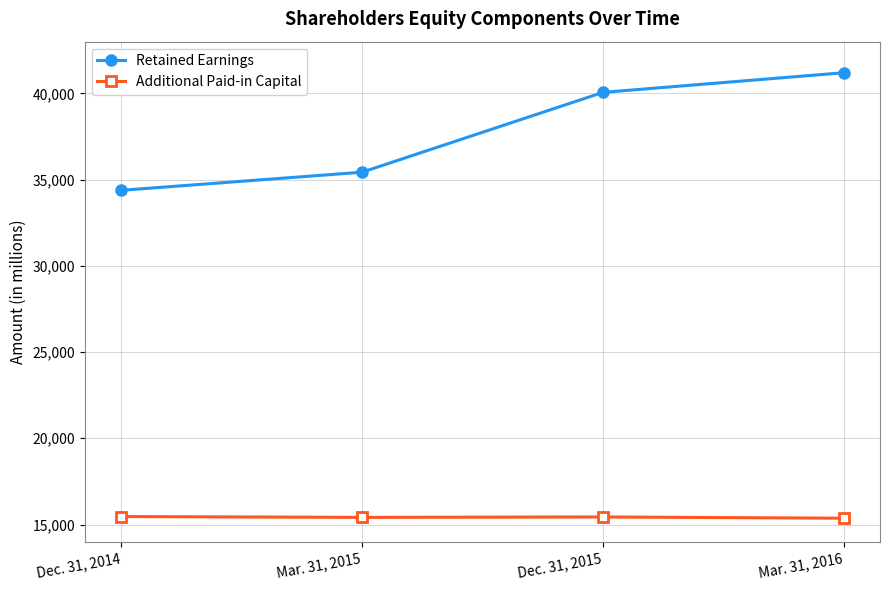

What is the difference between the maximum and minimum values in the Retained Earnings series?

6820